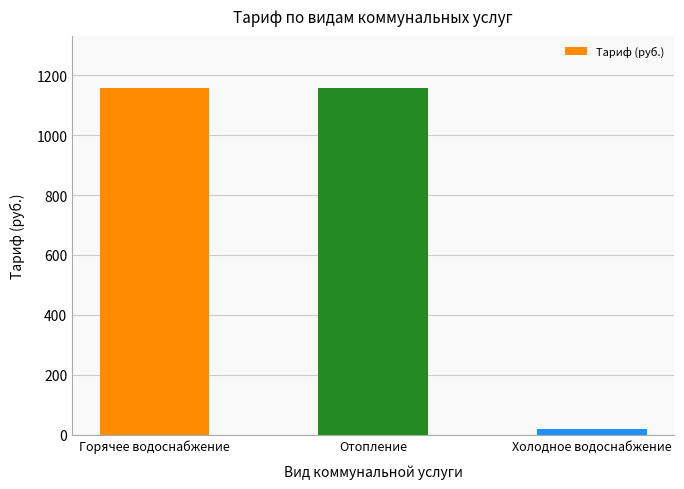

How many data points are less than 1157?

1